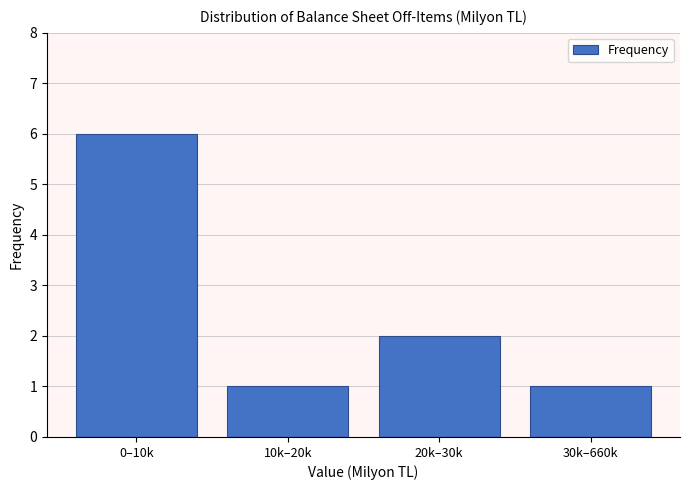

Reading left to right, extract all data points from this chart.

6	1	2	1